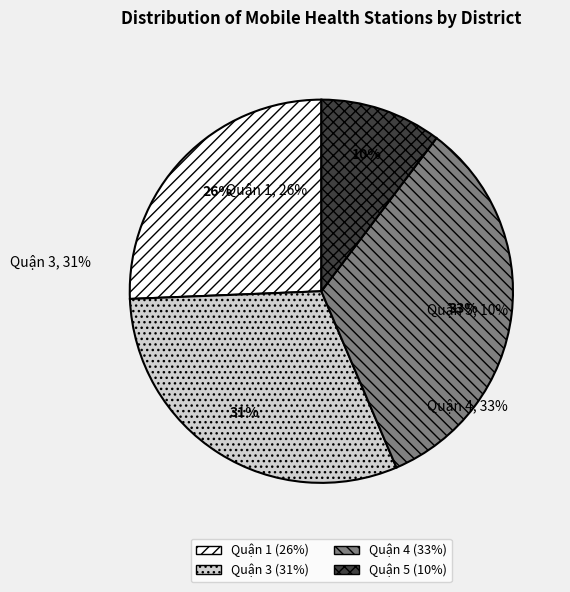

To the nearest percent, what percentage of the pie is Quận 5?

10%